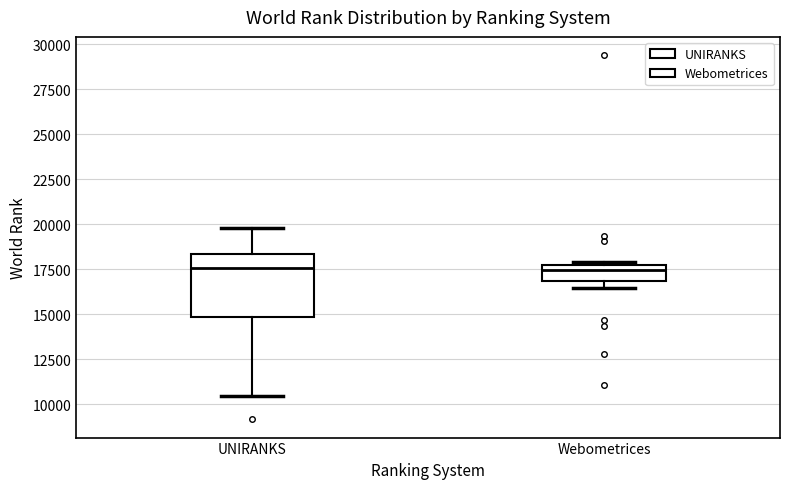

Reading left to right, transcribe this box plot: for each box, give where its median line is, the range the box spans, and where its two whiskers end, as read against the y-axis. The values are not printed on the chart, so give them approximately, as read against the axis.

UNIRANKS: median 17500, box 15000 to 18500, whiskers 10500 to 20000
Webometrices: median 17500 (just below the box's upper edge), box 17000 to 17500, whiskers 16500 to 18000